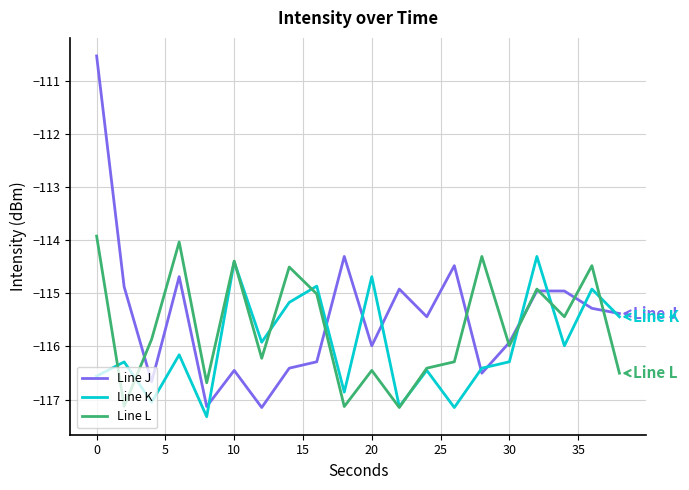

What are all the series names shown in the legend?

Line J, Line K, Line L